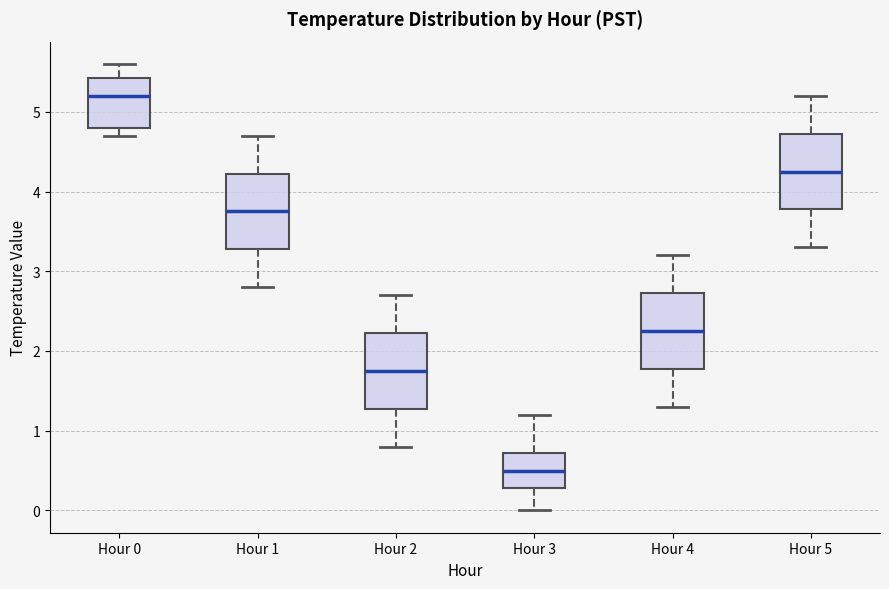

Where does the median line of the box for Hour 3 sit on the y-axis? The values are not printed on the chart, so give them approximately, as read against the axis.

0.5